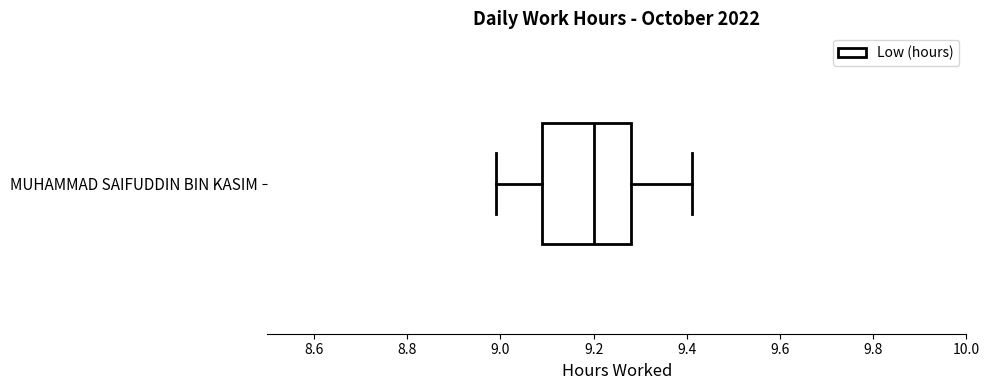

Where is the right edge of the box for MUHAMMAD SAIFUDDIN BIN KASIM on the x-axis? The values are not printed on the chart, so give them approximately, as read against the axis.

9.28